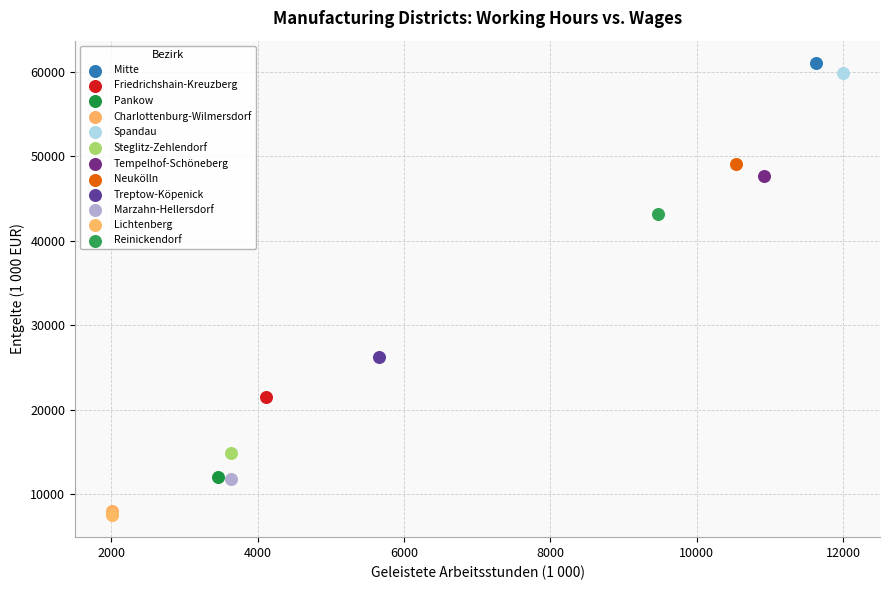

Which series reaches the maximum Y coordinate?

Mitte